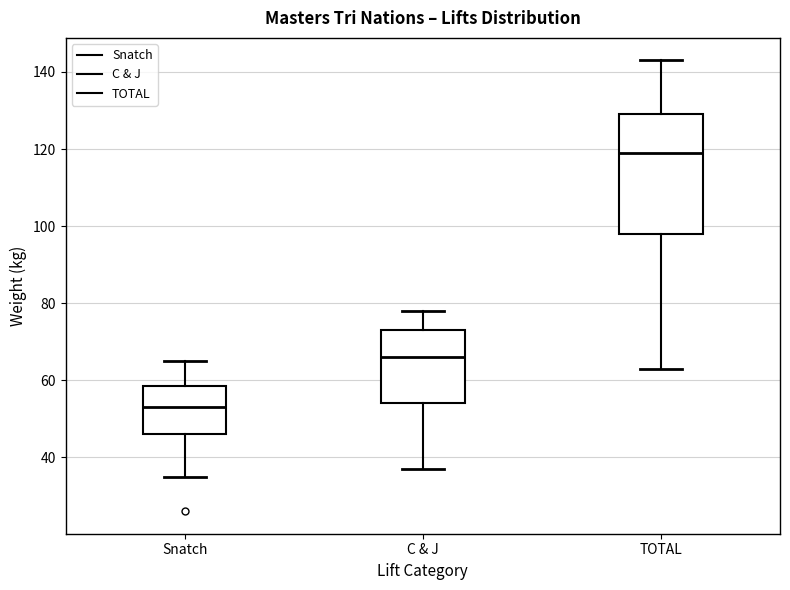

Reading left to right, transcribe this box plot: for each box, give where its median line is, the range the box spans, and where its two whiskers end, as read against the y-axis. The values are not printed on the chart, so give them approximately, as read against the axis.

Snatch: median 54, box 46 to 58, whiskers 36 to 66
C & J: median 66, box 54 to 74, whiskers 38 to 78
TOTAL: median 120, box 98 to 130, whiskers 64 to 144